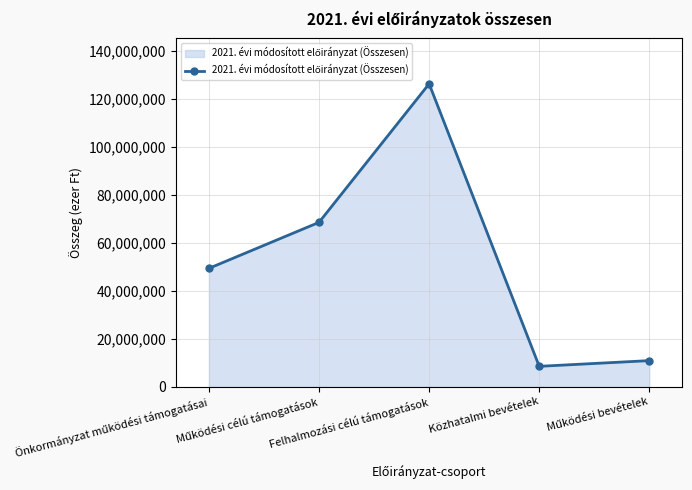

What is the smallest value displayed?

8515000